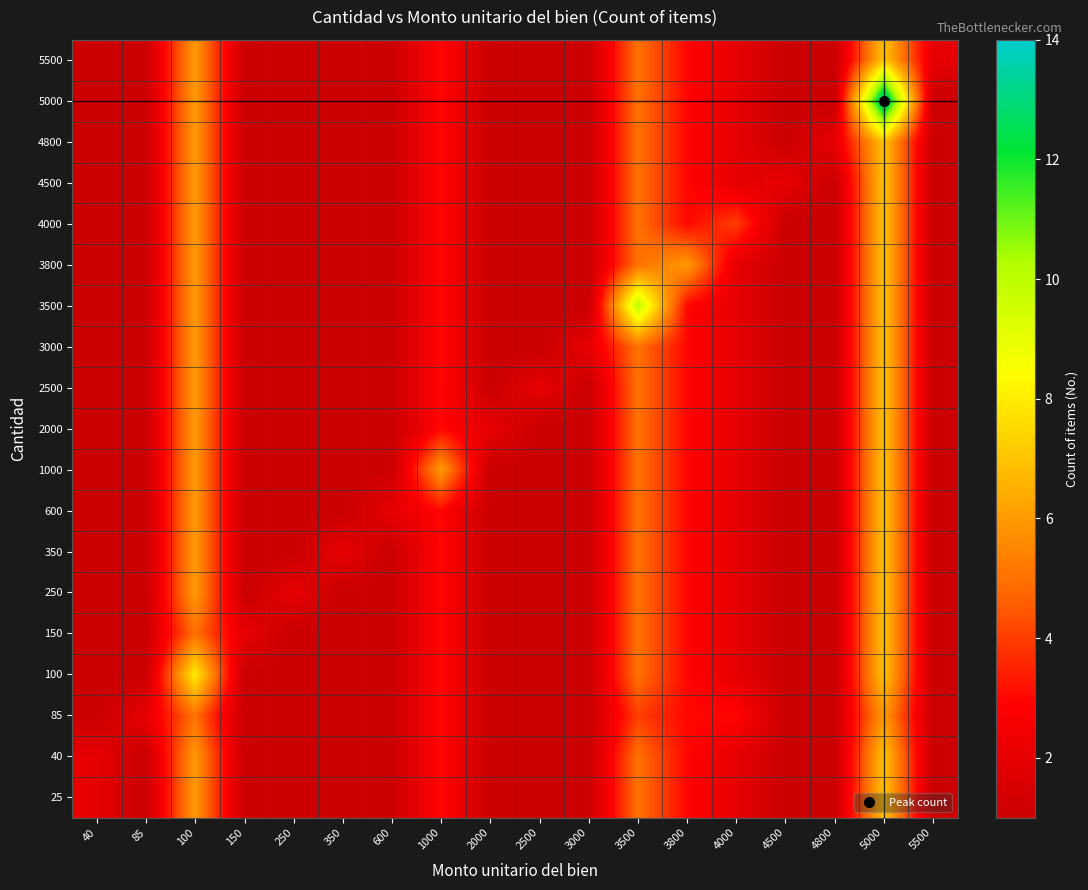

Between 600 and 4500, which is larger?

600